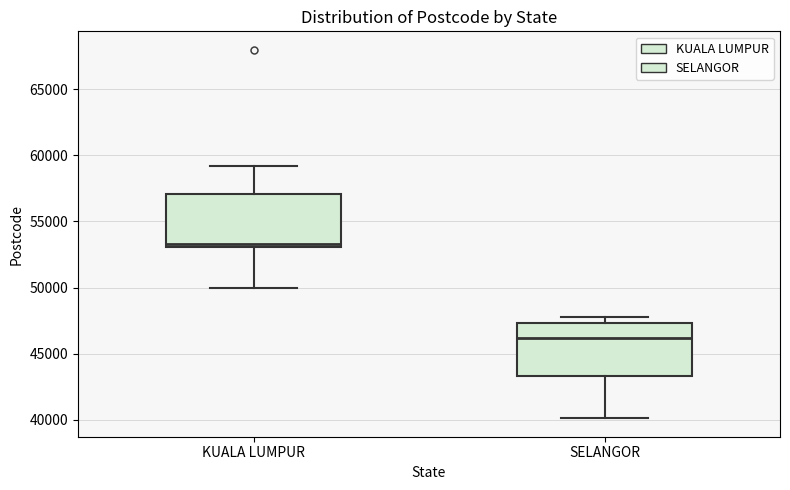

Reading left to right, transcribe this box plot: for each box, give where its median line is, the range the box spans, and where its two whiskers end, as read against the y-axis. The values are not printed on the chart, so give them approximately, as read against the axis.

KUALA LUMPUR: median 53500, box 53000 to 57000, whiskers 50000 to 59000
SELANGOR: median 46000, box 43500 to 47500, whiskers 40000 to 48000